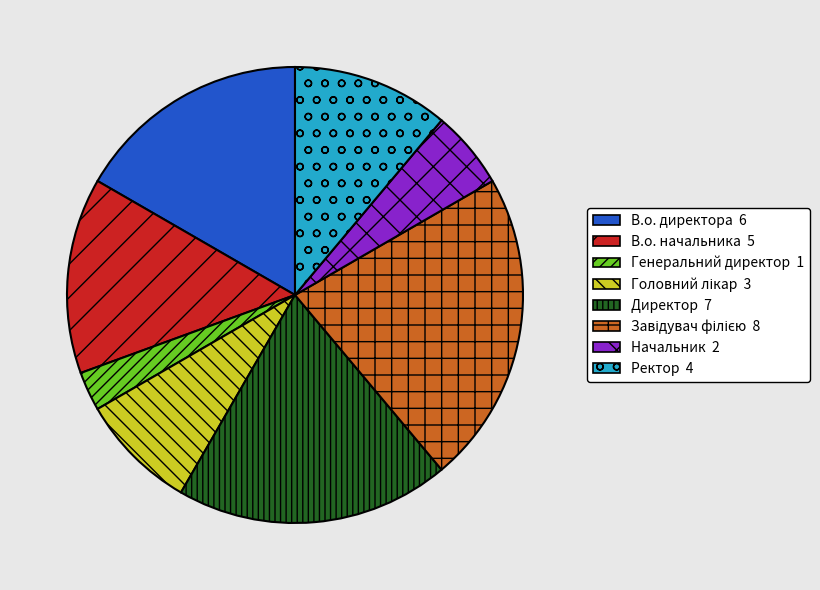

Does any single category account for the majority?

No